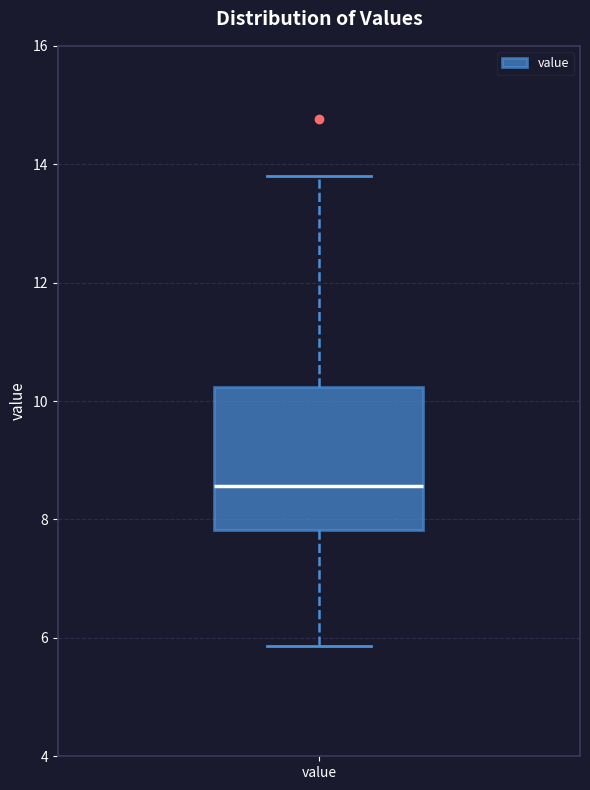

Where does the upper whisker of the box for value end on the y-axis? The values are not printed on the chart, so give them approximately, as read against the axis.

13.8